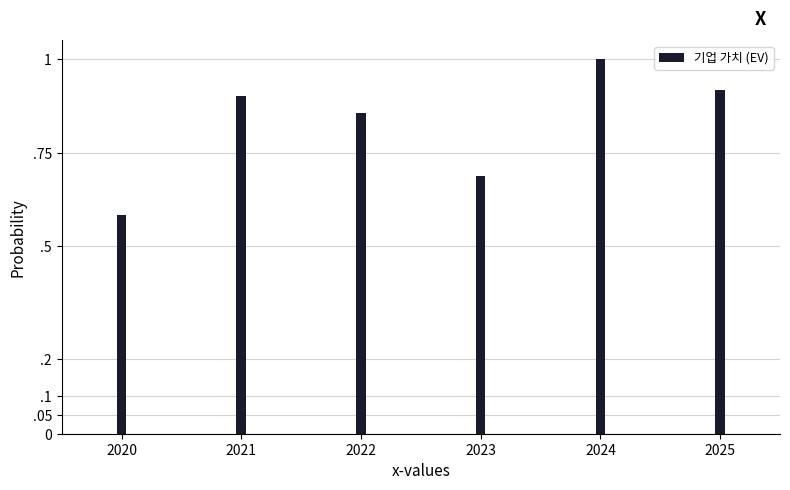

Does the chart contain stacked bars?

No